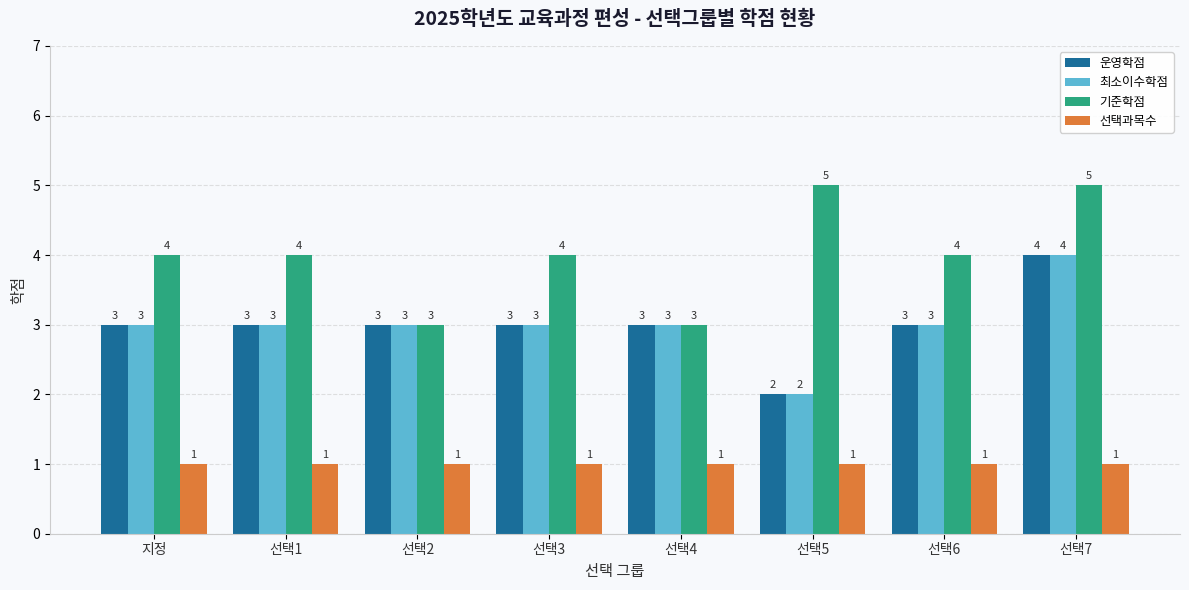

Count the 최소이수학점 values in the range 3 to 4.

7